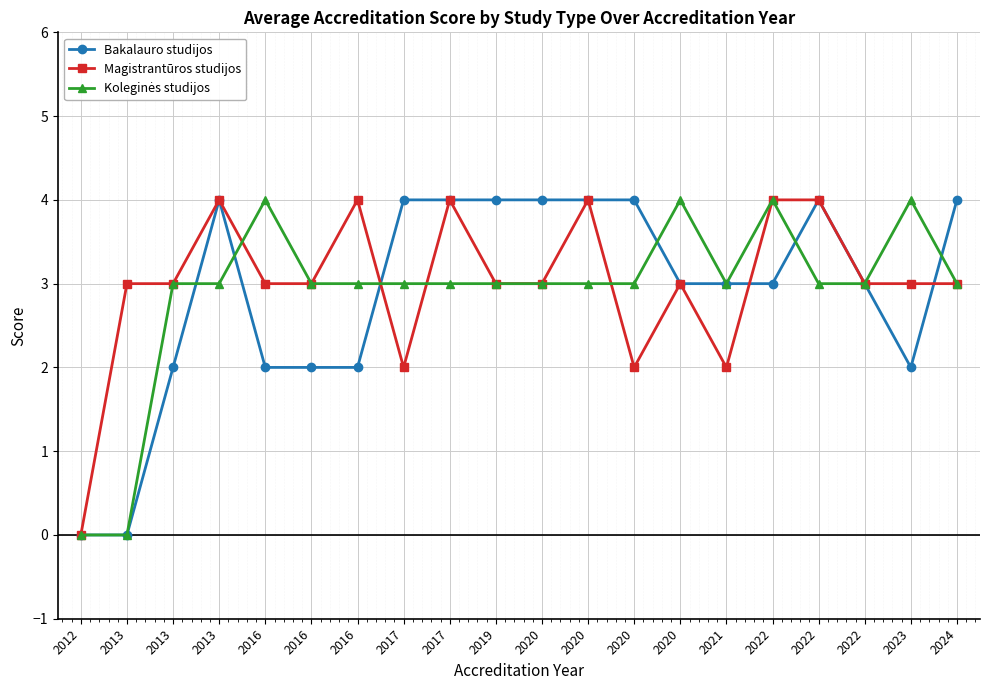

Where do Bakalauro studijos and Koleginės studijos first cross each other?

2013 and 2013